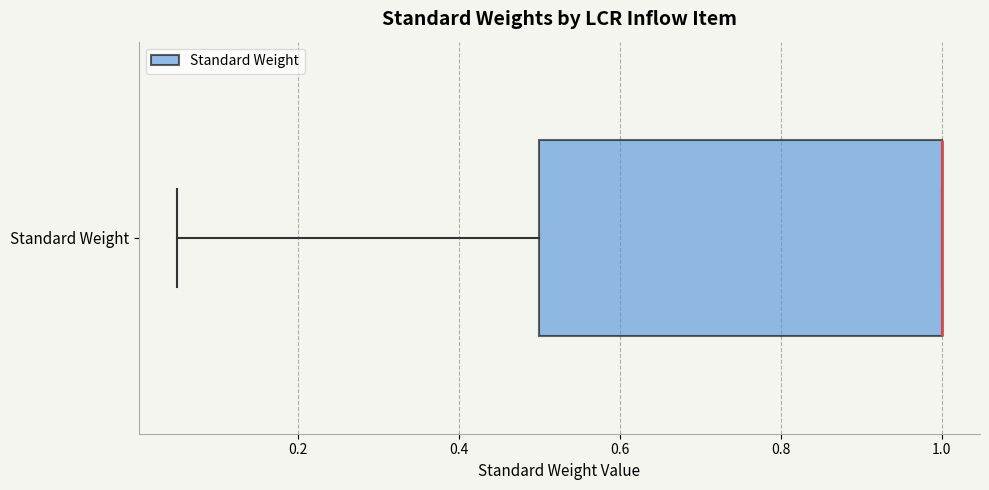

Transcribe this box plot: give where the median line is, the range the box spans, and where the two whiskers end, as read against the x-axis. The values are not printed on the chart, so give them approximately, as read against the axis.

median 1.00 (drawn on the box's right edge), box 0.50 to 1.00, whiskers 0.06 to 1.00